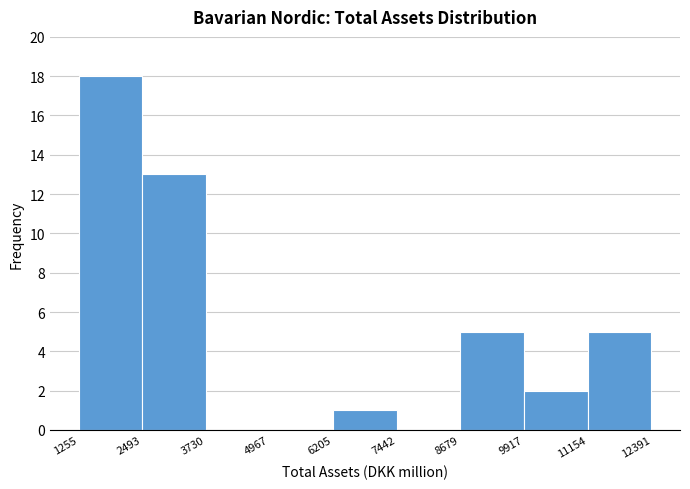

How tall is the bar that spans 8679 to 9917 on the x-axis? The values are not printed on the chart, so give them approximately, as read against the axis.

5